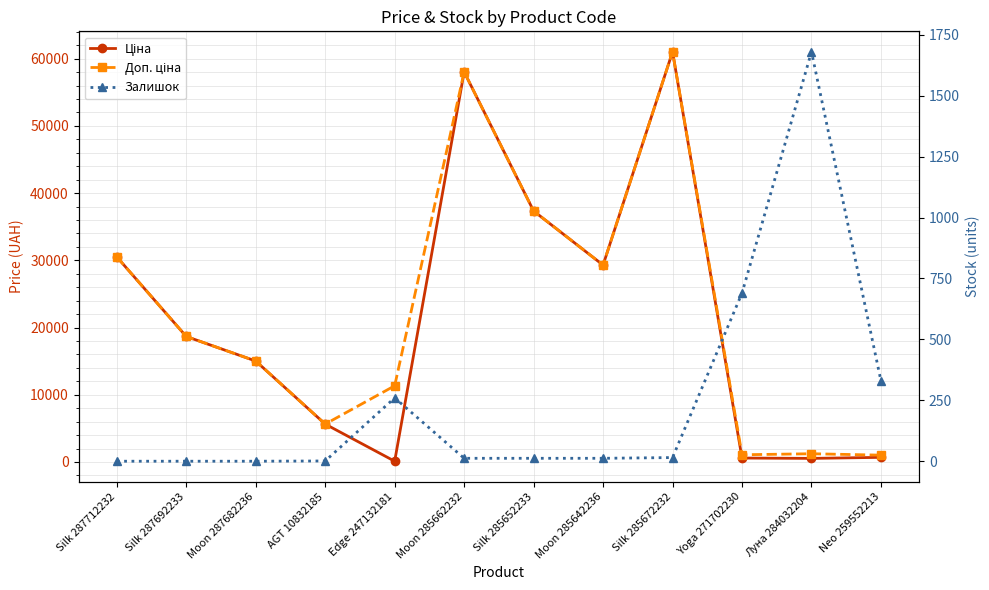

Which series has the largest range (max minus min)?

Ціна